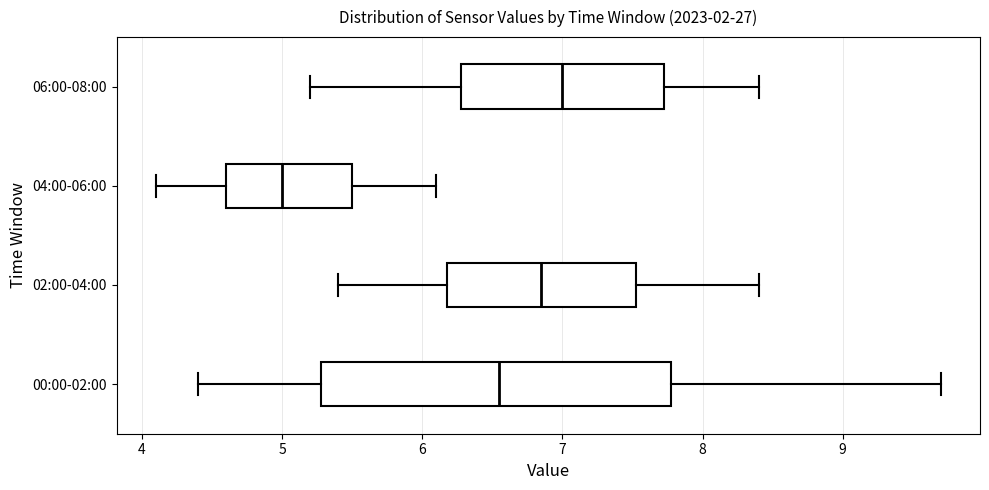

Where is the left edge of the box for 06:00-08:00 on the x-axis? The values are not printed on the chart, so give them approximately, as read against the axis.

6.3